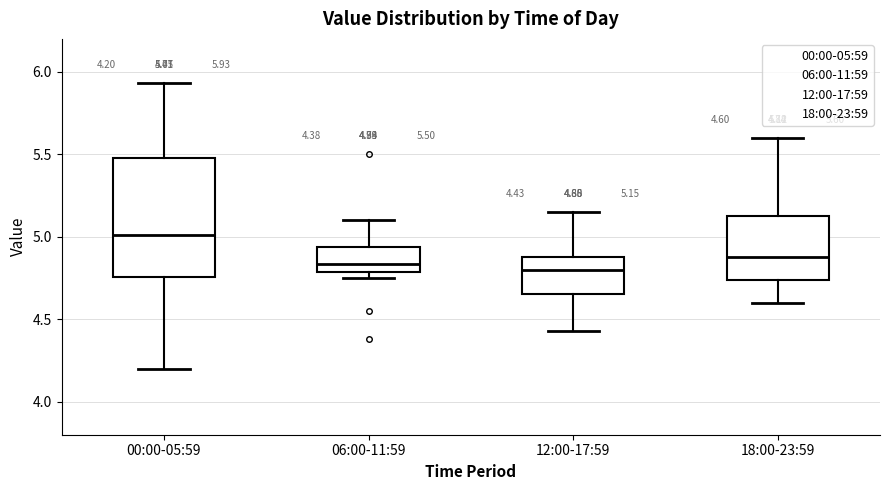

Which box is the tallest, from its lower edge to its upper edge?

00:00-05:59